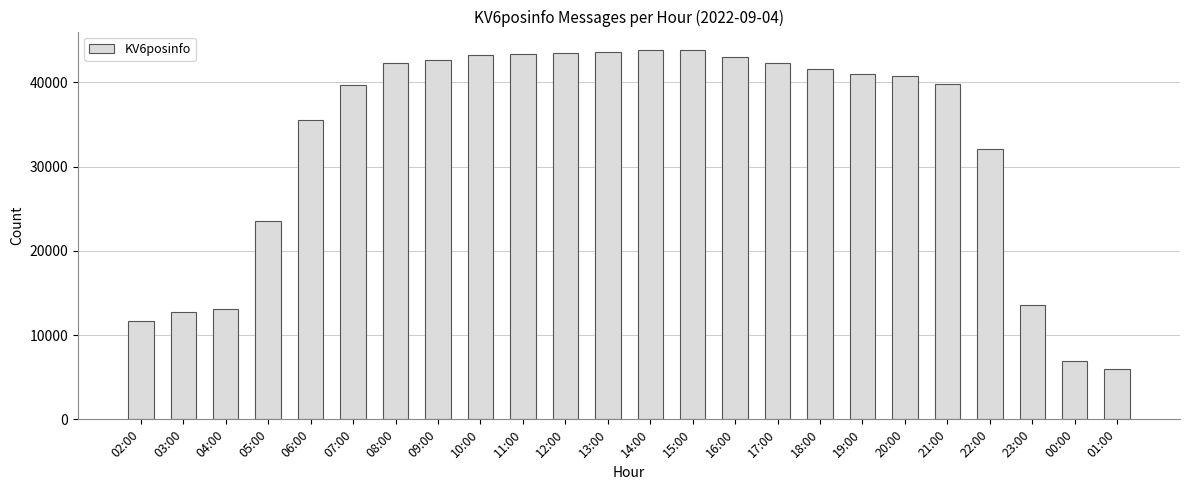

What is the difference between the maximum and minimum values?

37851